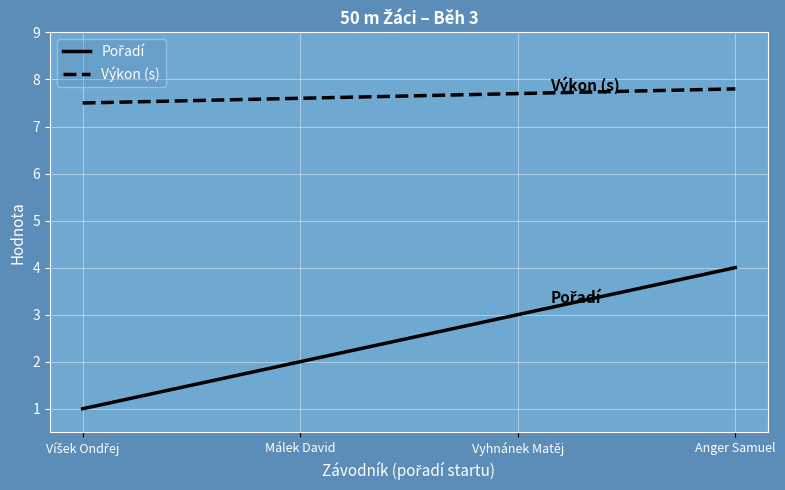

What is the difference between the maximum and minimum values in the Výkon (s) series?

0.3